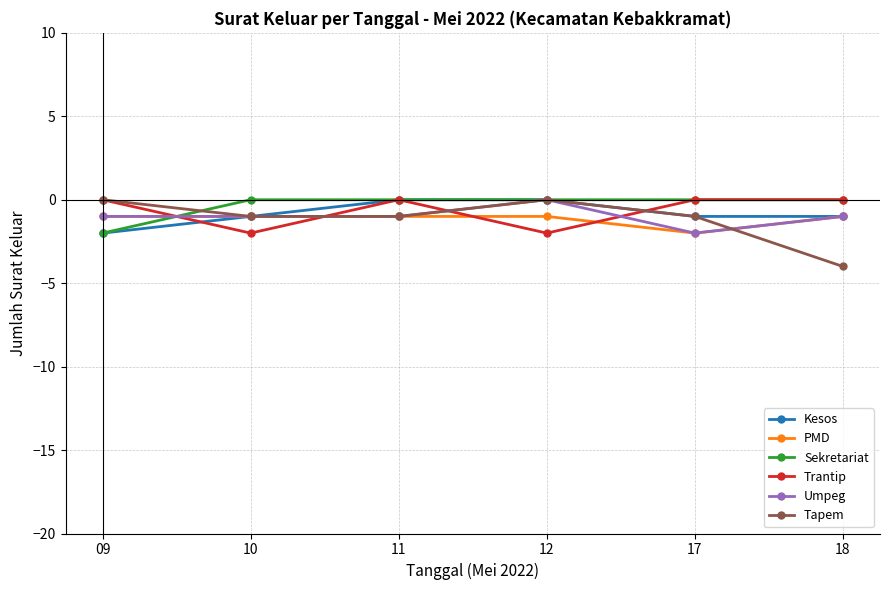

Count the number of data series in this chart.

6